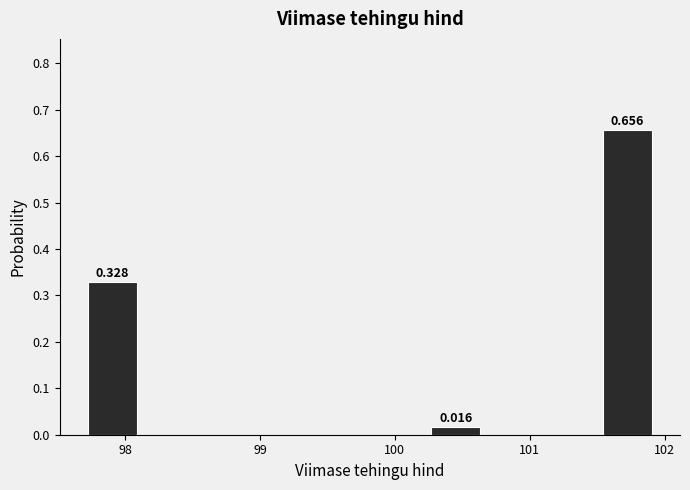

Which range on the x-axis has the tallest bar?

101.5 to 101.9